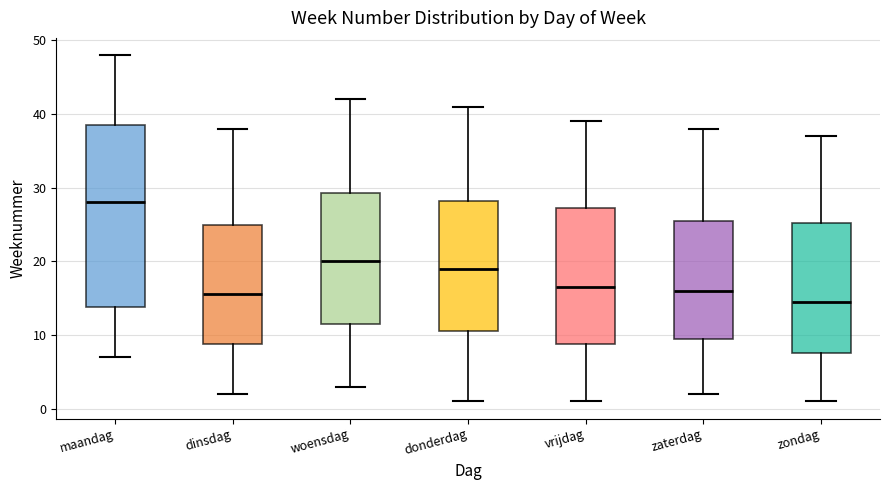

Comparing the boxes themselves (not the whiskers), which one is the tallest?

maandag